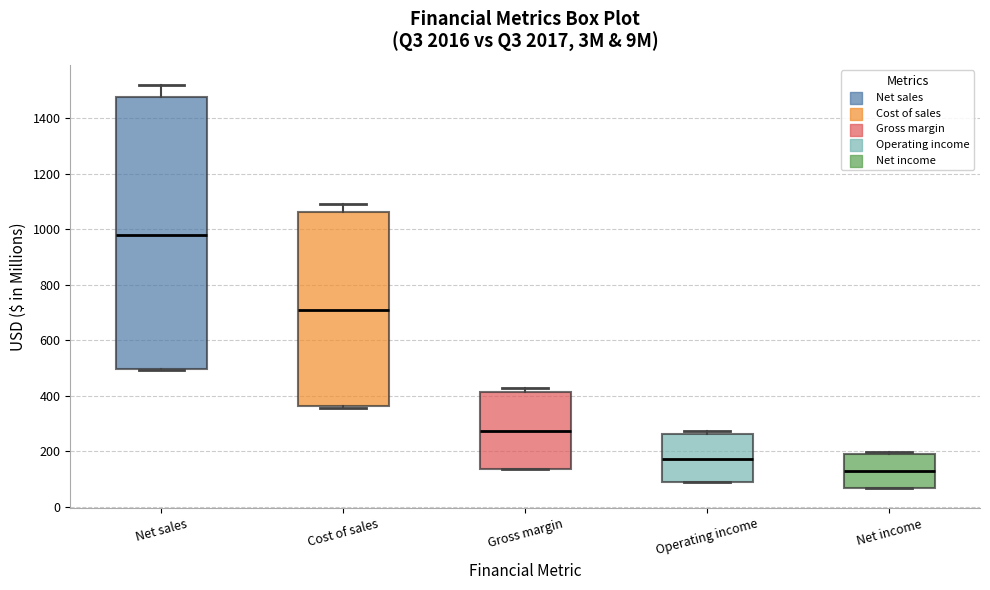

Which box is the tallest, from its lower edge to its upper edge?

Net sales